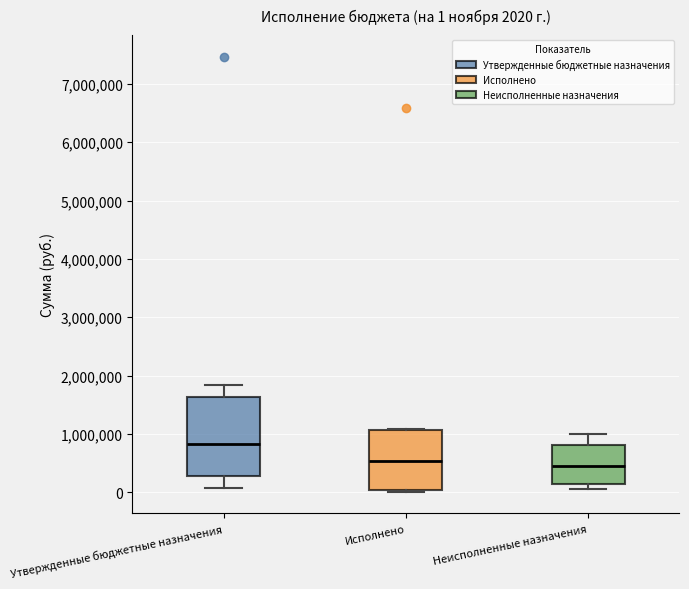

Which box is the tallest, from its lower edge to its upper edge?

Утвержденные бюджетные назначения